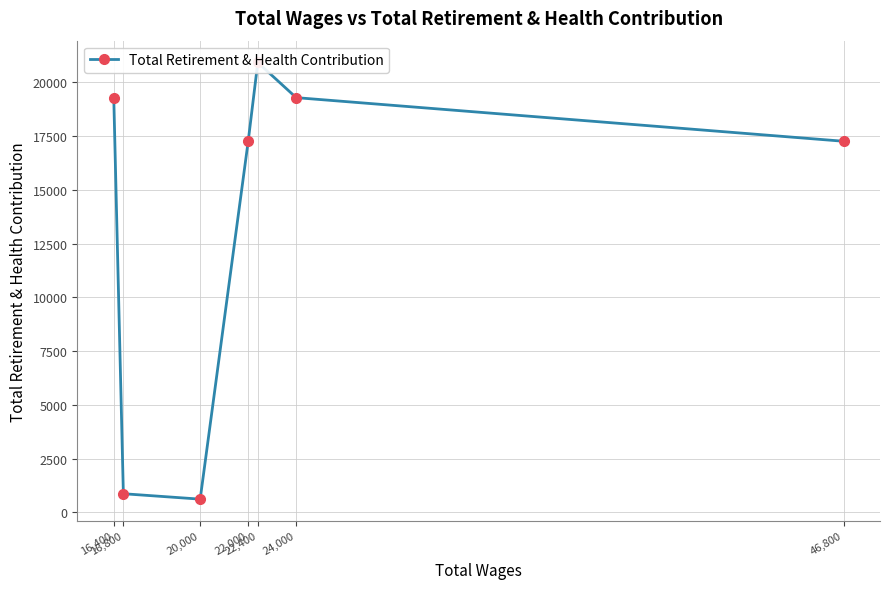

Reading left to right, list all the values displayed in this chart.

16,400=19291	16,800=863	20,000=611	22,000=17262	22,400=20926	24,000=19291	46,800=17262